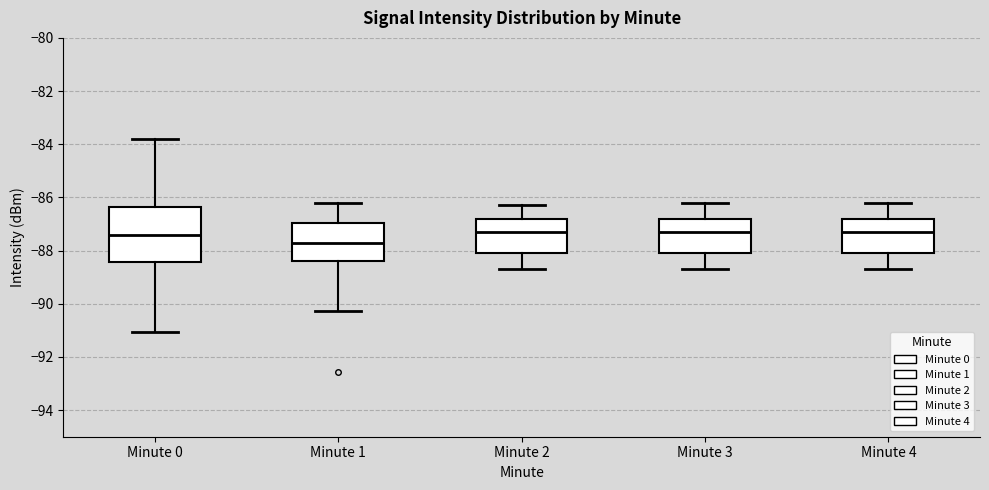

Where does the upper whisker of the box for Minute 3 end on the y-axis? The values are not printed on the chart, so give them approximately, as read against the axis.

-86.2